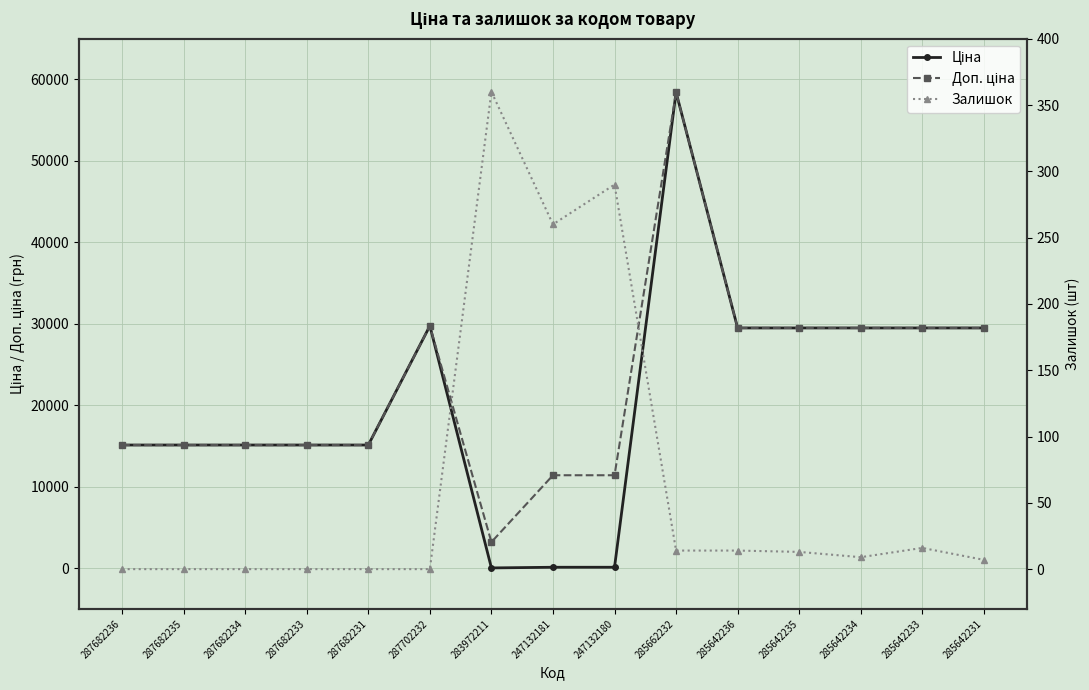

The Ціна series shows 3448.2 at 287682235. True or false?

False